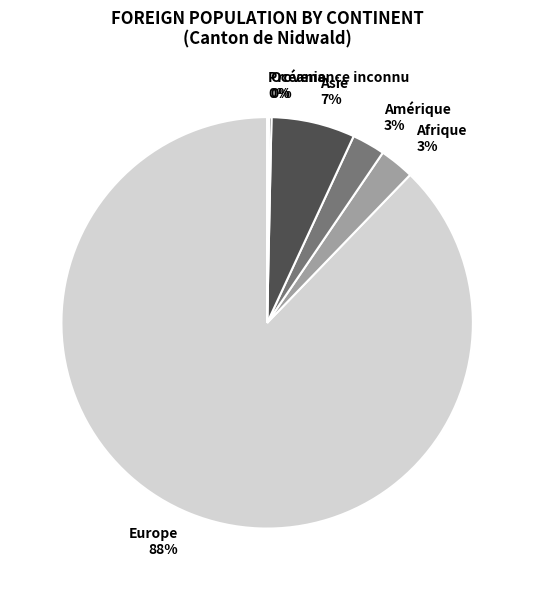

True or false: Amérique 3% accounts for 3% of the total.

True